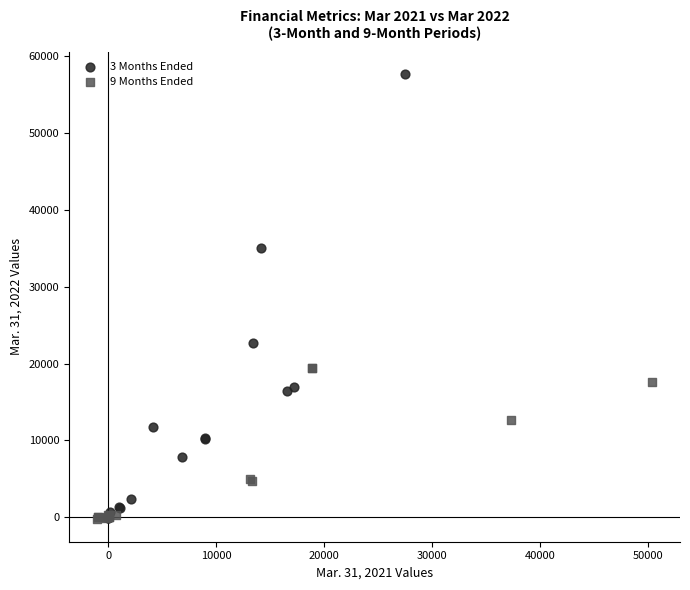

Which series contains the highest Y value?

3 Months Ended